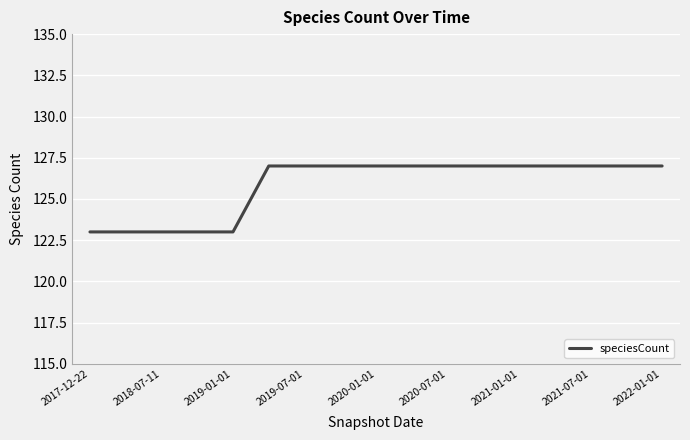

What is the maximum value shown in the chart?

127